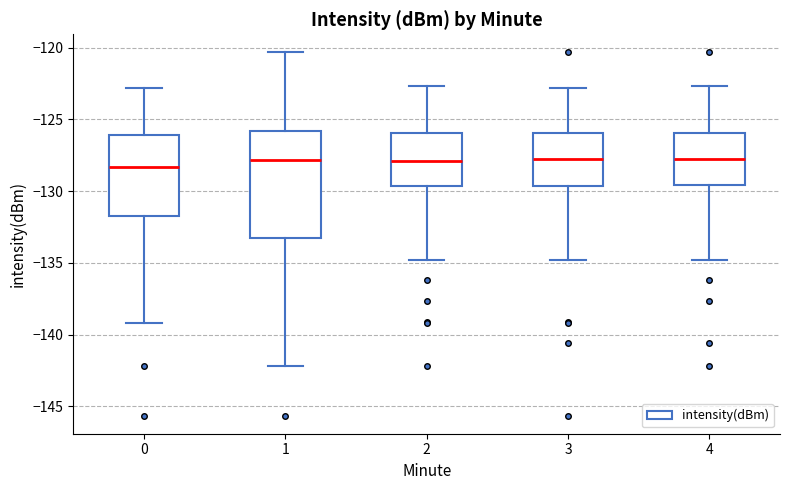

Which box is the tallest, from its lower edge to its upper edge?

1